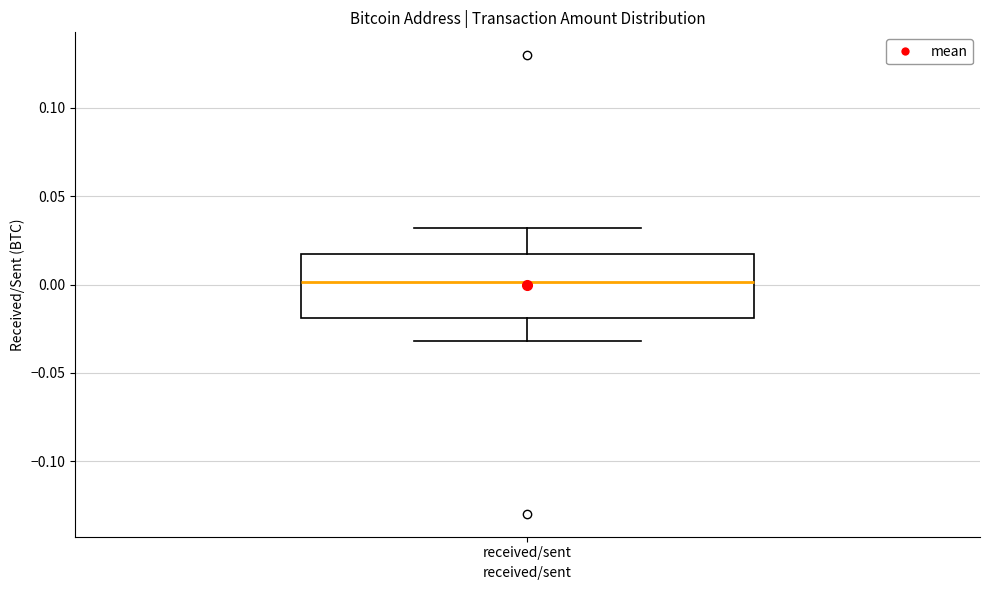

Read this box plot against the y-axis: the position of the median line, the range covered by the box, and the ends of both whiskers. The values are not printed on the chart, so give them approximately, as read against the axis.

median 0.00, box -0.02 to 0.02, whiskers -0.03 to 0.03